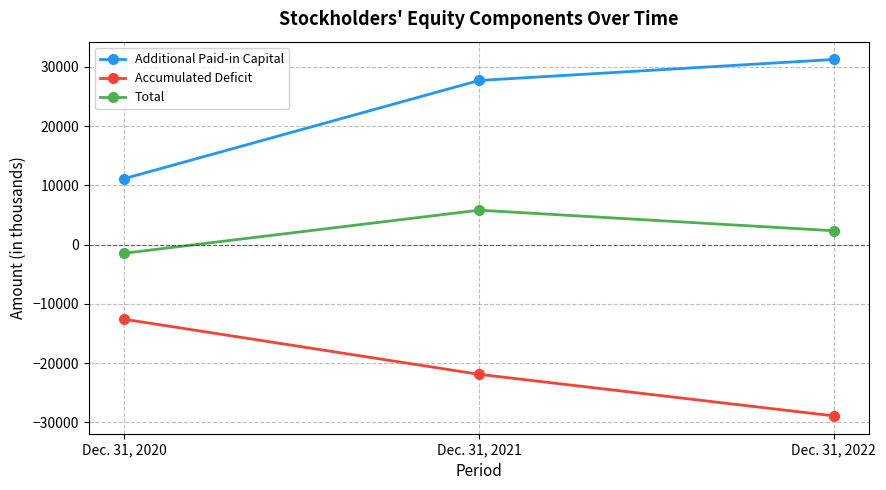

List the series in order of their peak value, lowest first.

Accumulated Deficit, Total, Additional Paid-in Capital